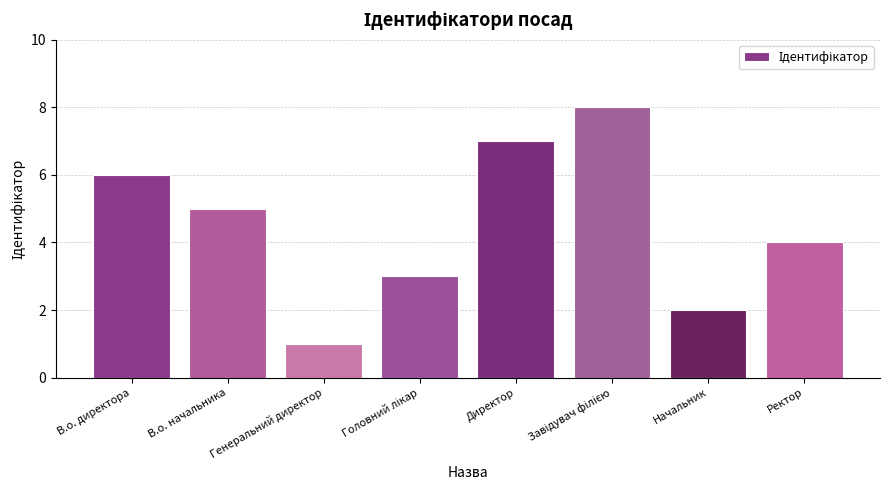

What is the change in value from Генеральний директор to Ректор?

+3